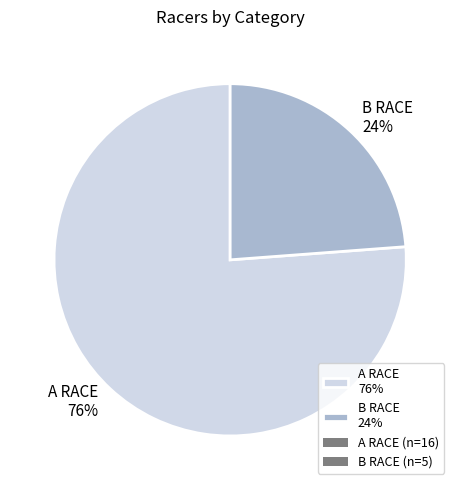

How many segments does this pie chart have?

2